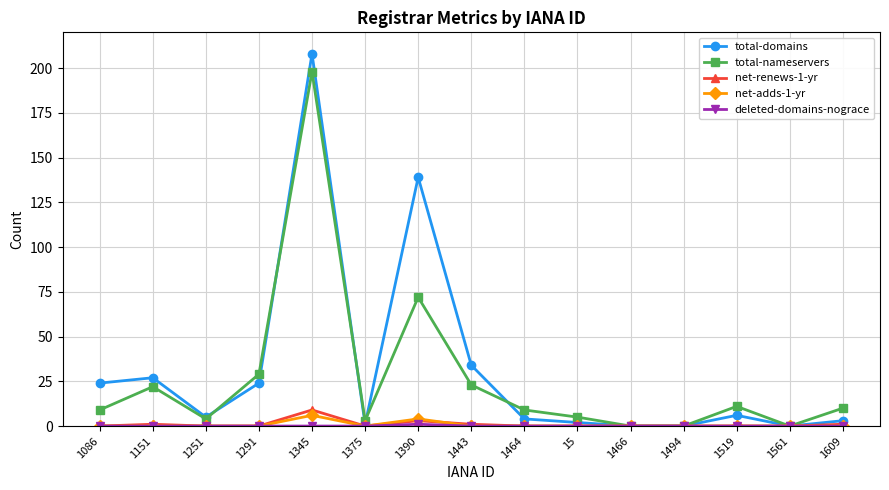

True or false: total-domains has a value of 0 at 1561.

True